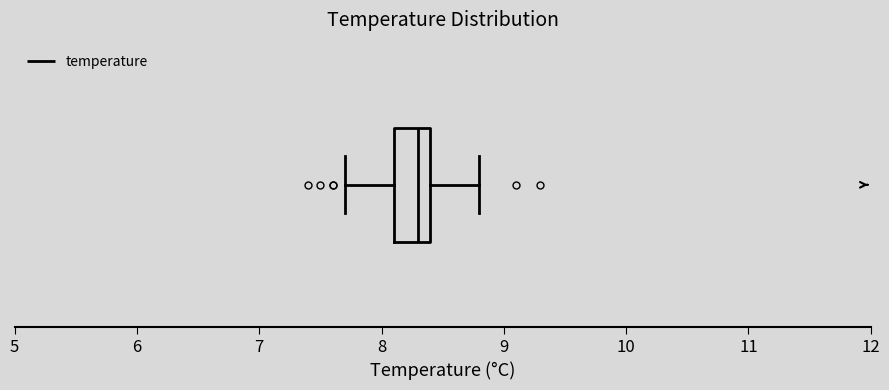

Transcribe this box plot: give where the median line is, the range the box spans, and where the two whiskers end, as read against the x-axis. The values are not printed on the chart, so give them approximately, as read against the axis.

median 8.3, box 8.1 to 8.4, whiskers 7.7 to 8.8